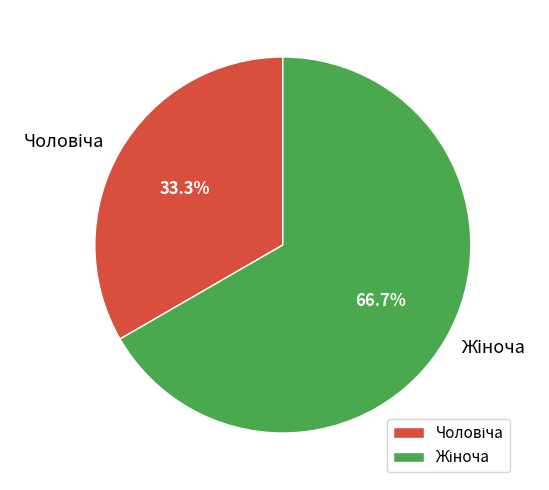

To the nearest percent, what is the difference between the largest and smallest slice percentages?

33%